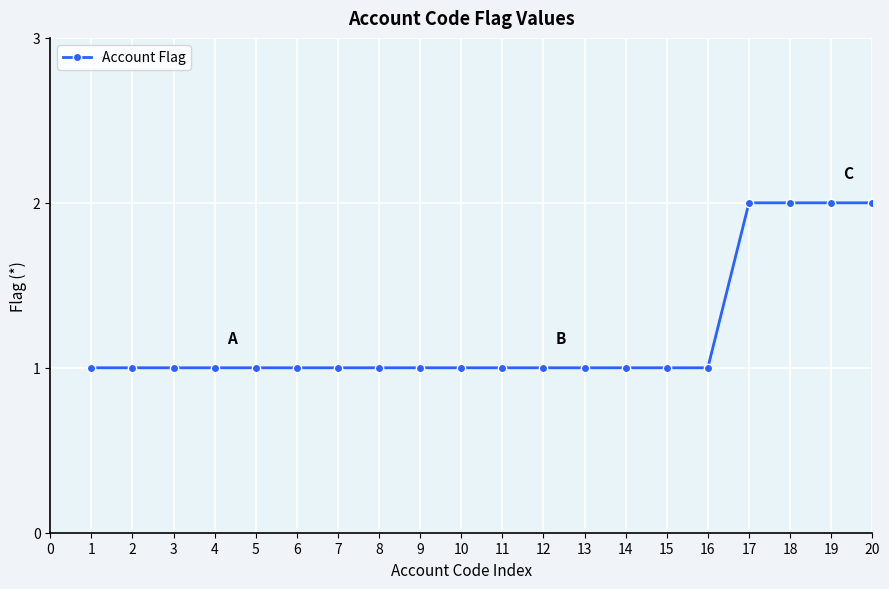

What is the value of the 15th point from the left?

1